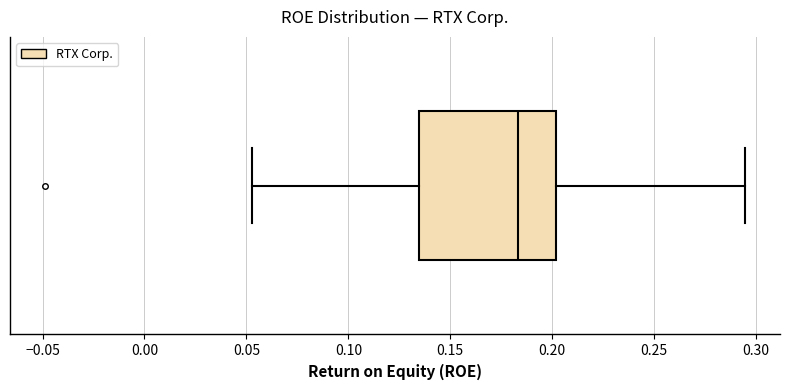

Transcribe this box plot: give where the median line is, the range the box spans, and where the two whiskers end, as read against the x-axis. The values are not printed on the chart, so give them approximately, as read against the axis.

median 0.185, box 0.135 to 0.200, whiskers 0.055 to 0.295